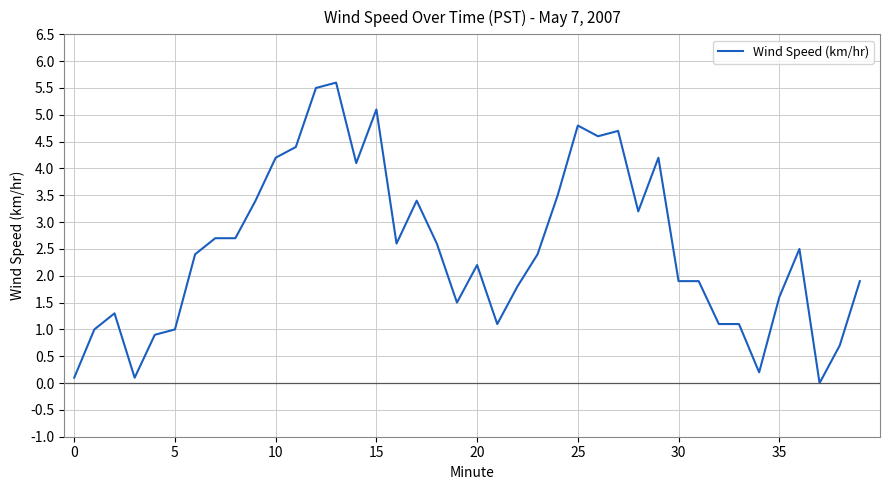

What is the maximum value shown in the chart?

5.6